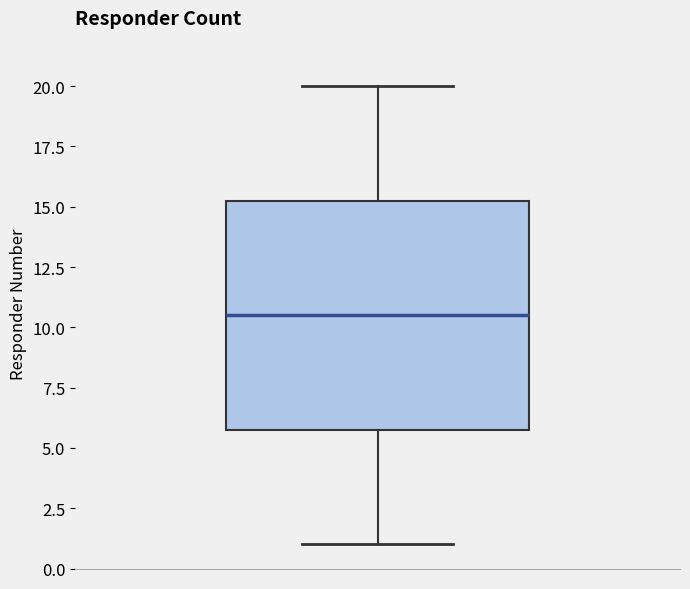

Read this box plot against the y-axis: the position of the median line, the range covered by the box, and the ends of both whiskers. The values are not printed on the chart, so give them approximately, as read against the axis.

median 10.5, box 6.0 to 15.5, whiskers 1.0 to 20.0